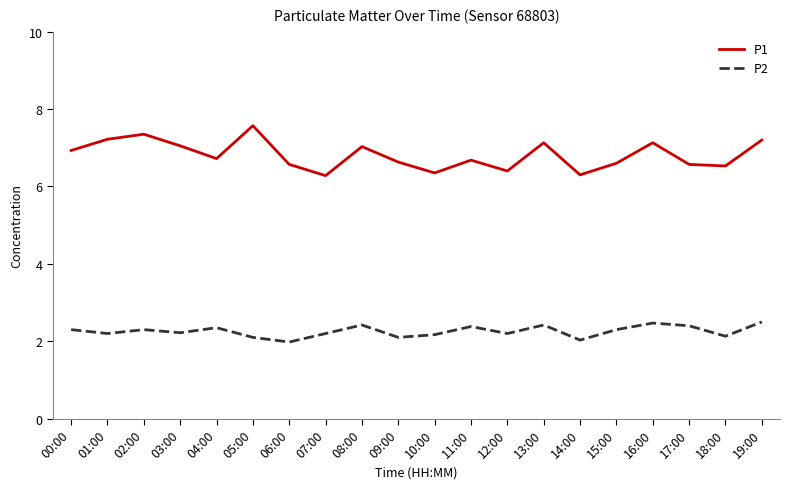

What is the sum of all P2 values?

45.2